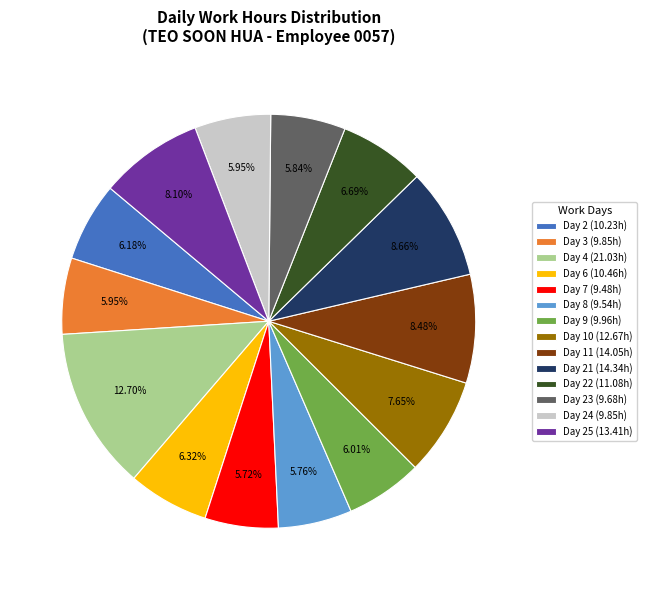

Is the sum of Day 4 (21.03h) and Day 24 (9.85h) greater than half?

No